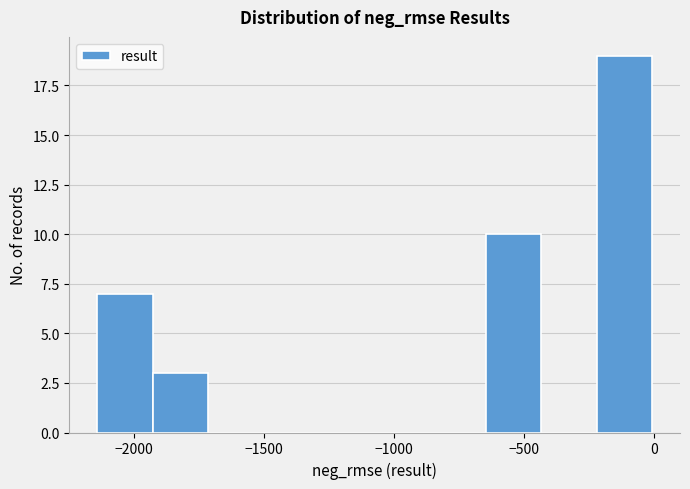

Reading left to right, transcribe this chart: for each bar, give the range it covers on the x-axis and its height. Neither the bar edges nor the heights are printed on the chart, so give them approximately, as read against the axes.

-2150 to -1950: 7
-1950 to -1700: 3
-1700 to -1500: 0
-1500 to -1300: 0
-1300 to -1050: 0
-1050 to -850: 0
-850 to -650: 0
-650 to -450: 10
-450 to -200: 0
-200 to 0: 19